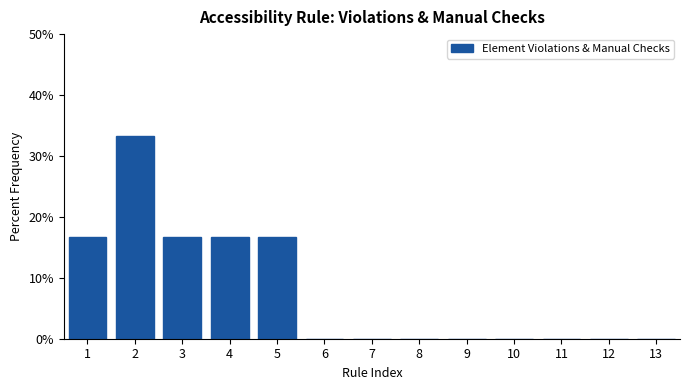

Reading left to right, extract all data points from this chart.

1=16.7	2=33.3	3=16.7	4=16.7	5=16.7	6=0.0	7=0.0	8=0.0	9=0.0	10=0.0	11=0.0	12=0.0	13=0.0